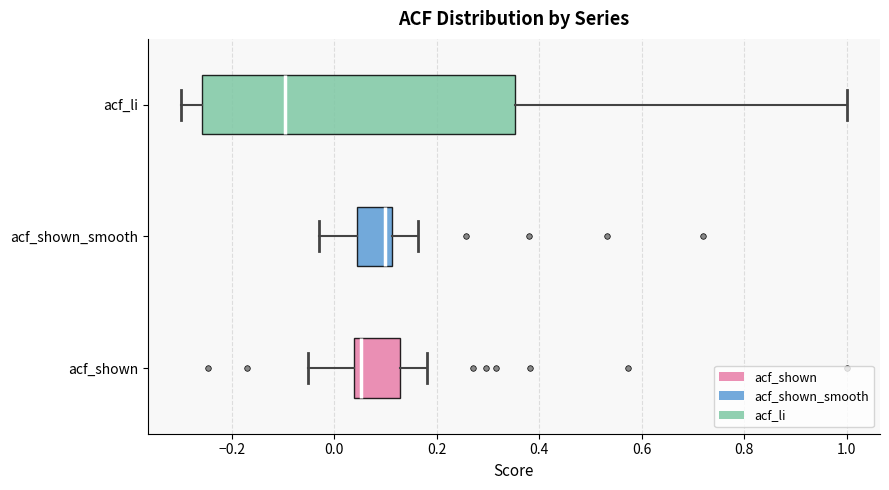

Where is the right edge of the box for acf_shown_smooth on the x-axis? The values are not printed on the chart, so give them approximately, as read against the axis.

0.12